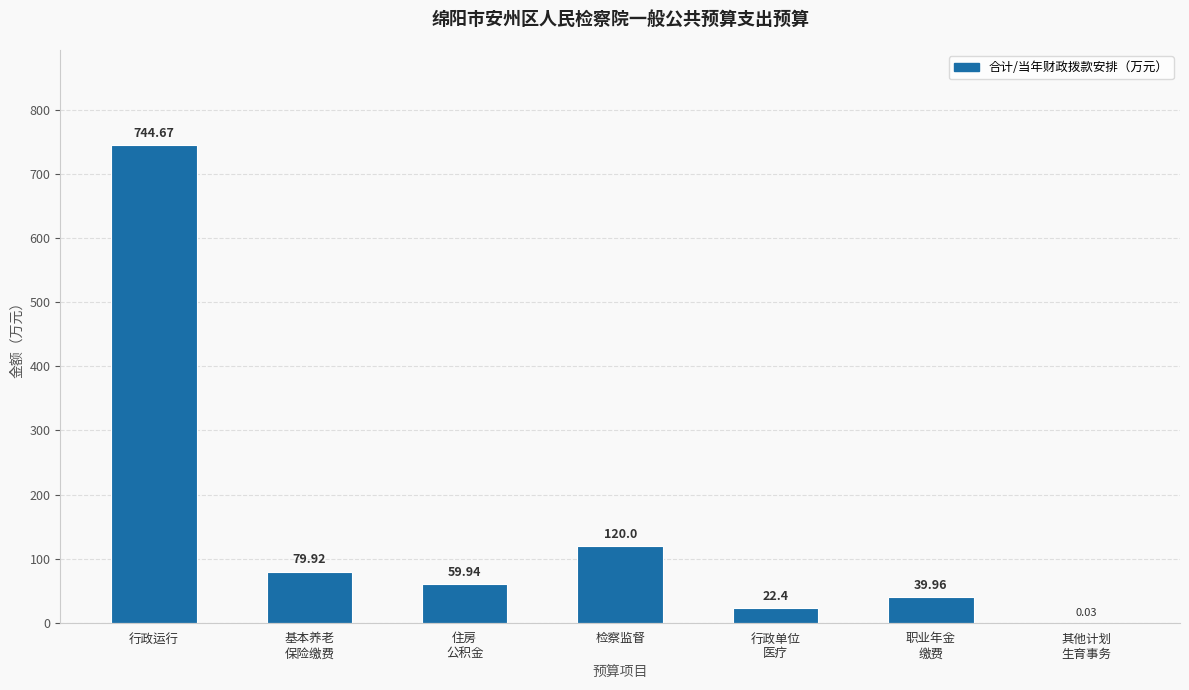

At which label does the data first exceed 59?

行政运行